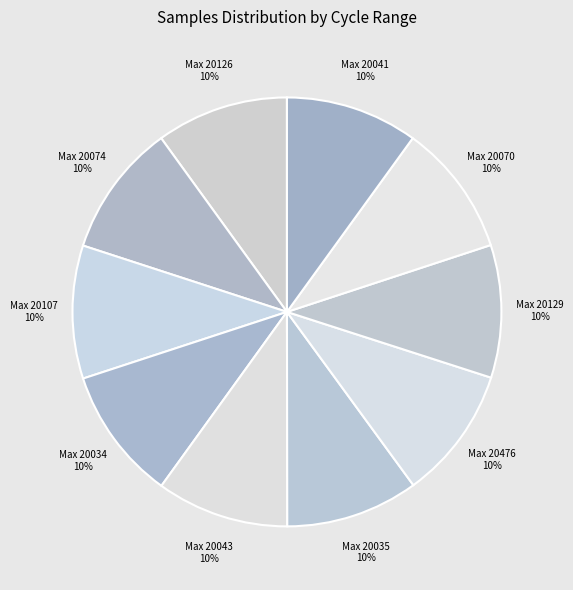

Do Max 20035 and Max 20107 together represent more than half of the pie?

No